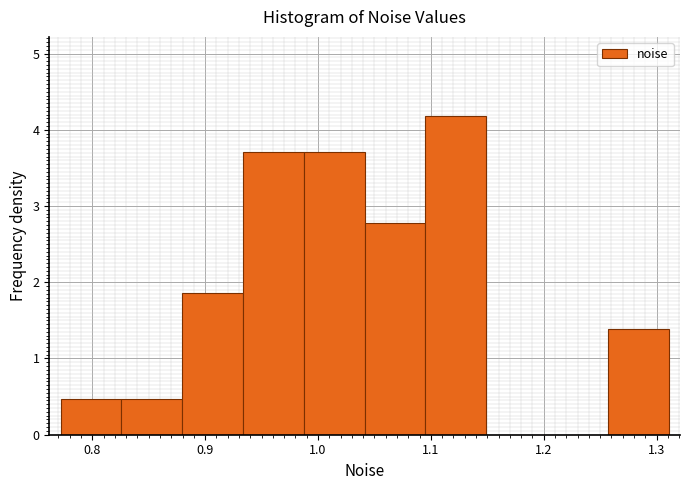

Reading left to right, list every bar in this chart as the range it spans on the x-axis followed by its height. Neither the bar edges nor the heights are printed on the chart, so give them approximately, as read against the axes.

0.77 to 0.83: 0.5
0.83 to 0.88: 0.5
0.88 to 0.93: 1.9
0.93 to 0.99: 3.7
0.99 to 1.04: 3.7
1.04 to 1.10: 2.8
1.10 to 1.15: 4.2
1.15 to 1.20: 0
1.20 to 1.26: 0
1.26 to 1.31: 1.4